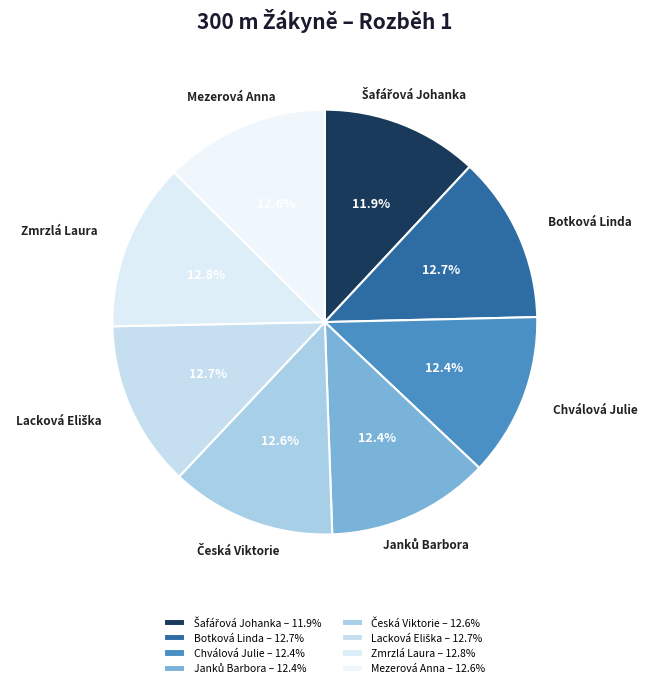

How many segments does this pie chart have?

8